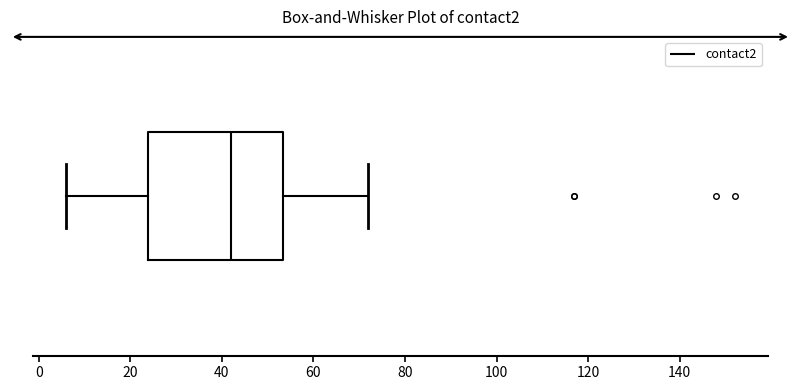

Read this box plot against the x-axis: the position of the median line, the range covered by the box, and the ends of both whiskers. The values are not printed on the chart, so give them approximately, as read against the axis.

median 42, box 24 to 54, whiskers 6 to 72